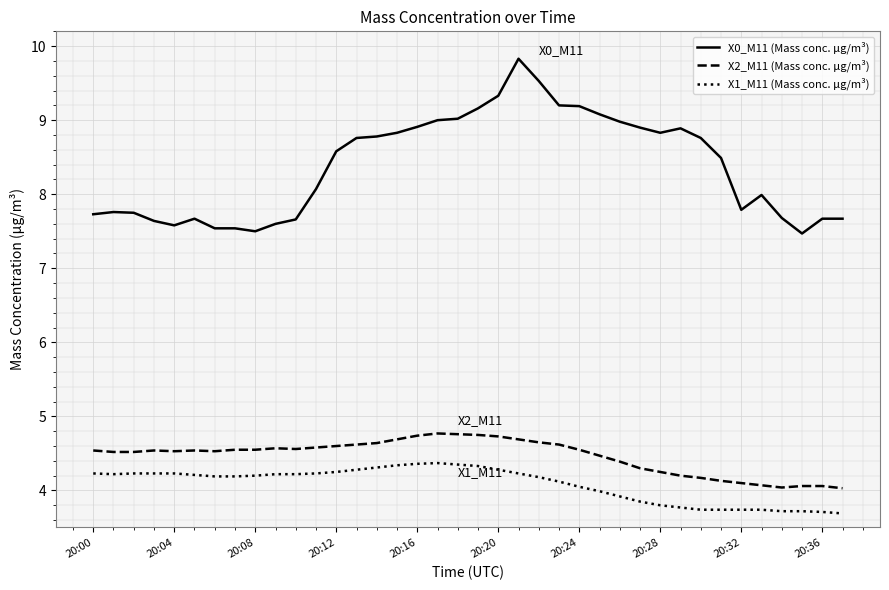

What is the difference between the second highest and minimum values in the X0_M11 (Mass conc. μg/m³) series?

2.1